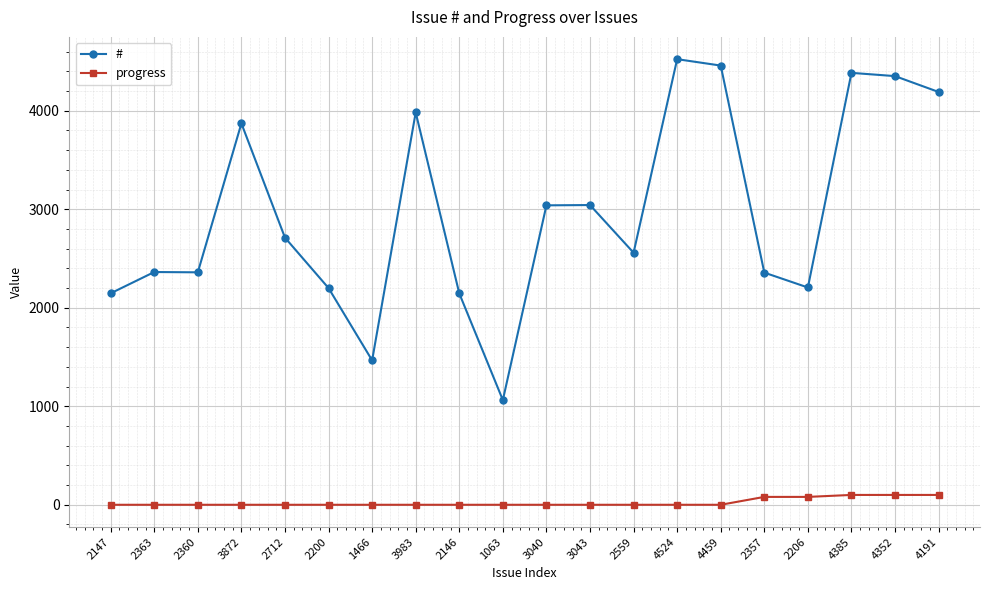

What is the label of the 17th point from the right?

3872